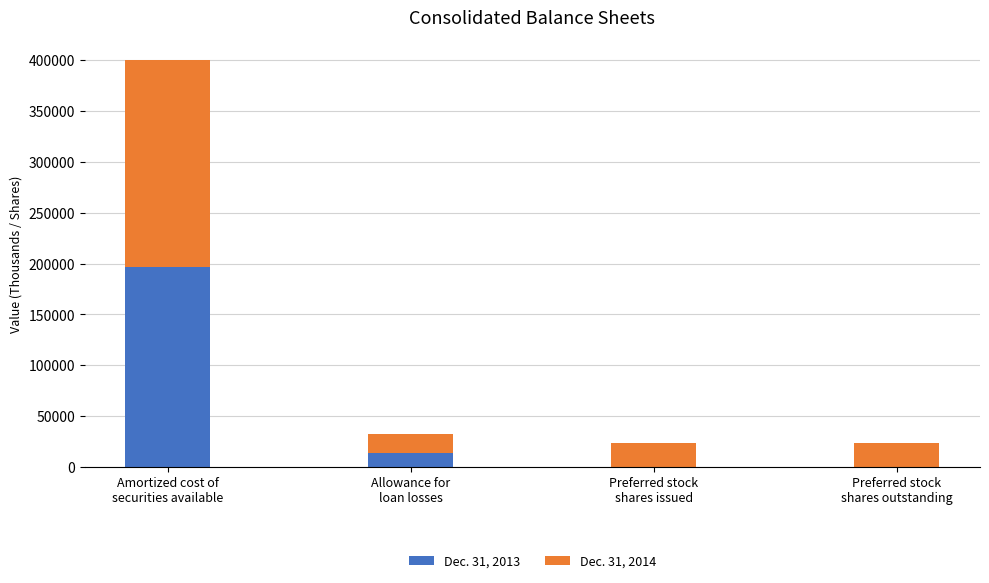

Are the bars horizontal?

No